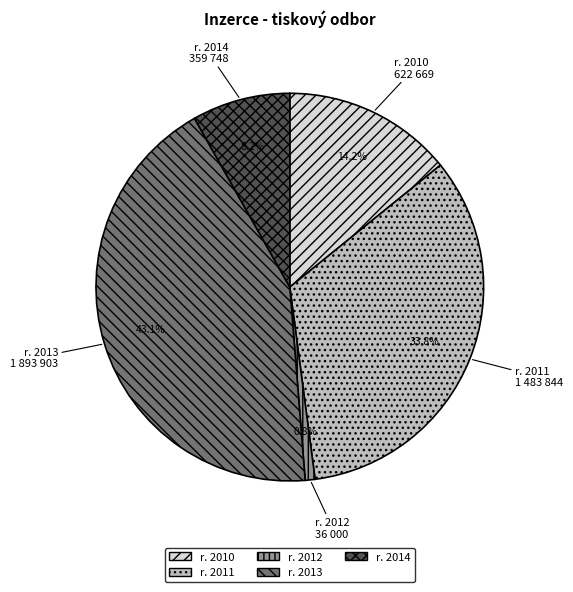

Does any single category account for the majority?

No